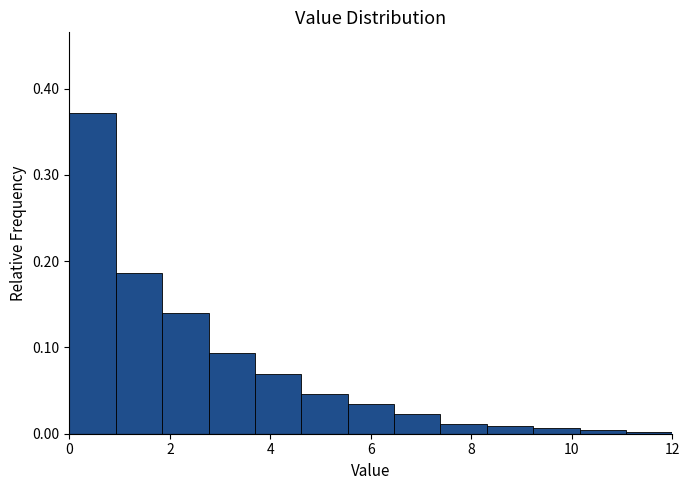

What is the height of the bar covering 0.0 to 1.0 on the x-axis? Neither the bar edges nor the heights are printed on the chart, so give them approximately, as read against the axes.

0.37